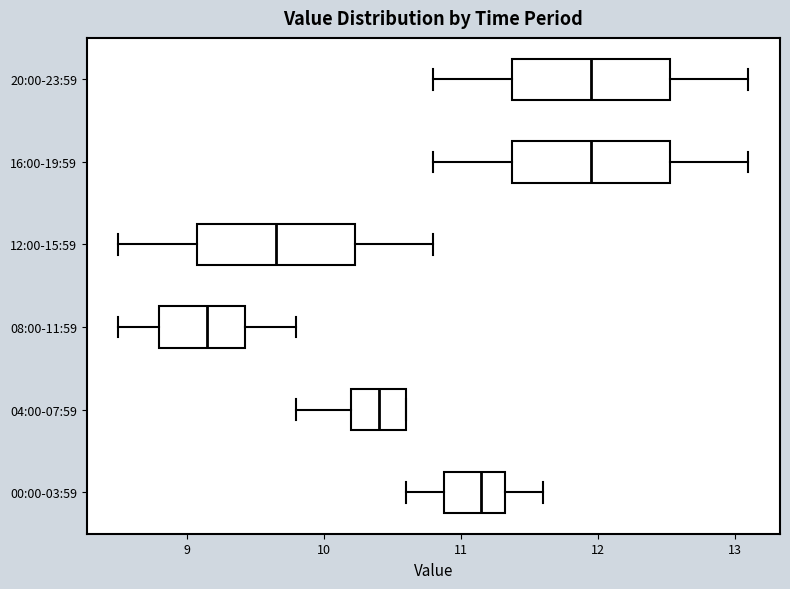

Reading bottom to top, transcribe this box plot: for each box, give where its median line is, the range the box spans, and where its two whiskers end, as read against the x-axis. The values are not printed on the chart, so give them approximately, as read against the axis.

00:00-03:59: median 11.2, box 10.9 to 11.3, whiskers 10.6 to 11.6
04:00-07:59: median 10.4, box 10.2 to 10.6, whiskers 9.8 to 10.6
08:00-11:59: median 9.2, box 8.8 to 9.4, whiskers 8.5 to 9.8
12:00-15:59: median 9.7, box 9.1 to 10.2, whiskers 8.5 to 10.8
16:00-19:59: median 12.0, box 11.4 to 12.5, whiskers 10.8 to 13.1
20:00-23:59: median 12.0, box 11.4 to 12.5, whiskers 10.8 to 13.1